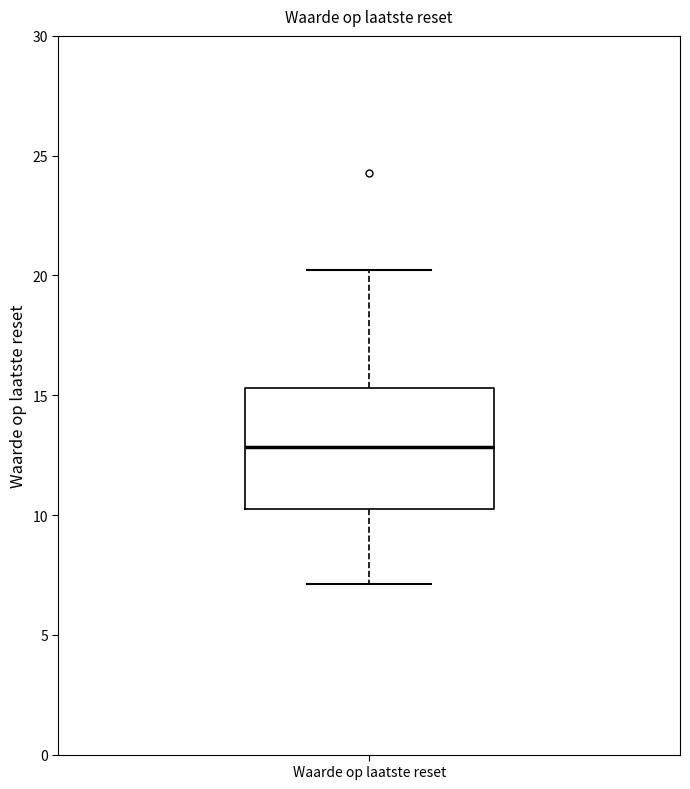

Transcribe this box plot: give where the median line is, the range the box spans, and where the two whiskers end, as read against the y-axis. The values are not printed on the chart, so give them approximately, as read against the axis.

median 13.0, box 10.0 to 15.5, whiskers 7.0 to 20.0